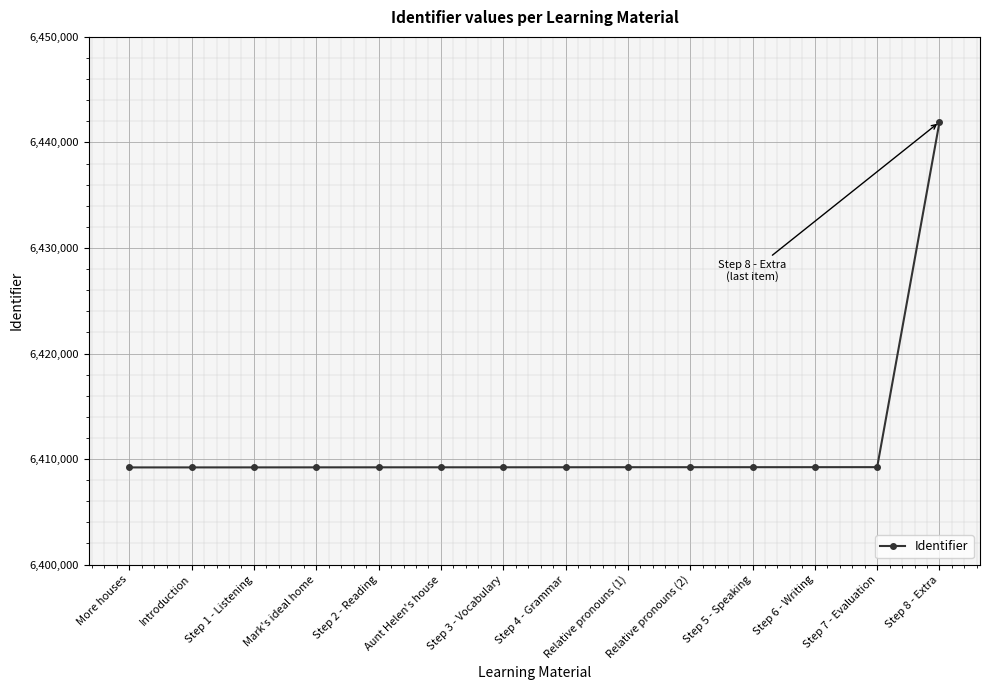

What is the value of the 12th point from the left?

6409231